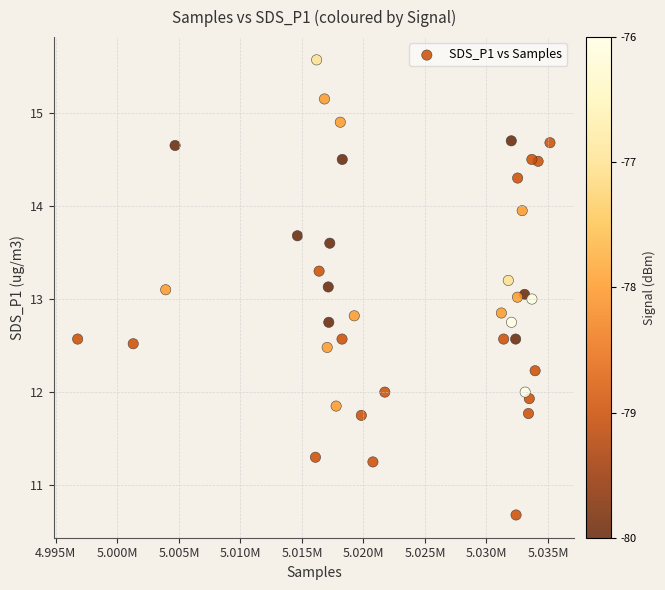

What is the range of Y values (max minus min)?

4.9